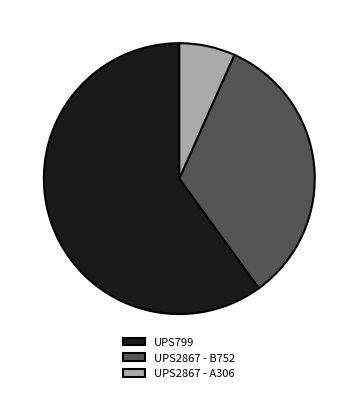

Is the sum of UPS799 and UPS2867 - A306 greater than half?

Yes